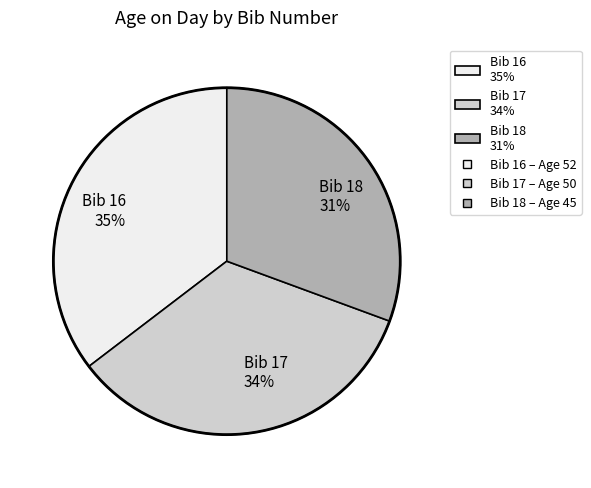

To the nearest percent, what portion does Bib 17 34% represent?

34%